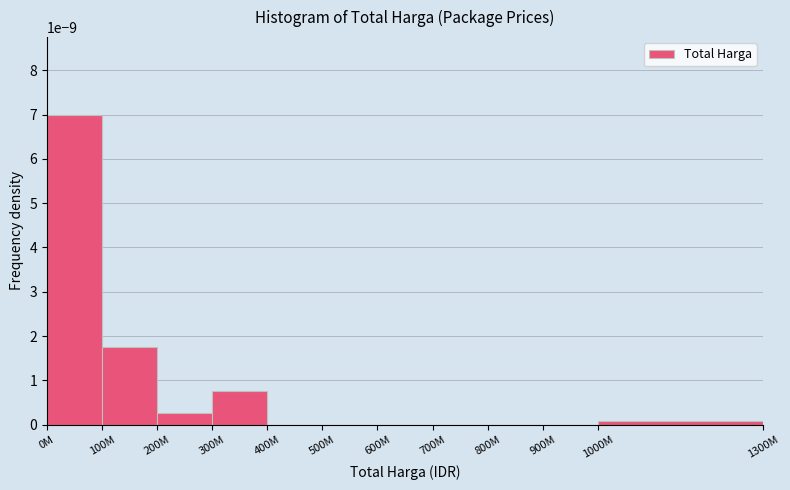

Which has a higher value, 500M or 100M?

100M